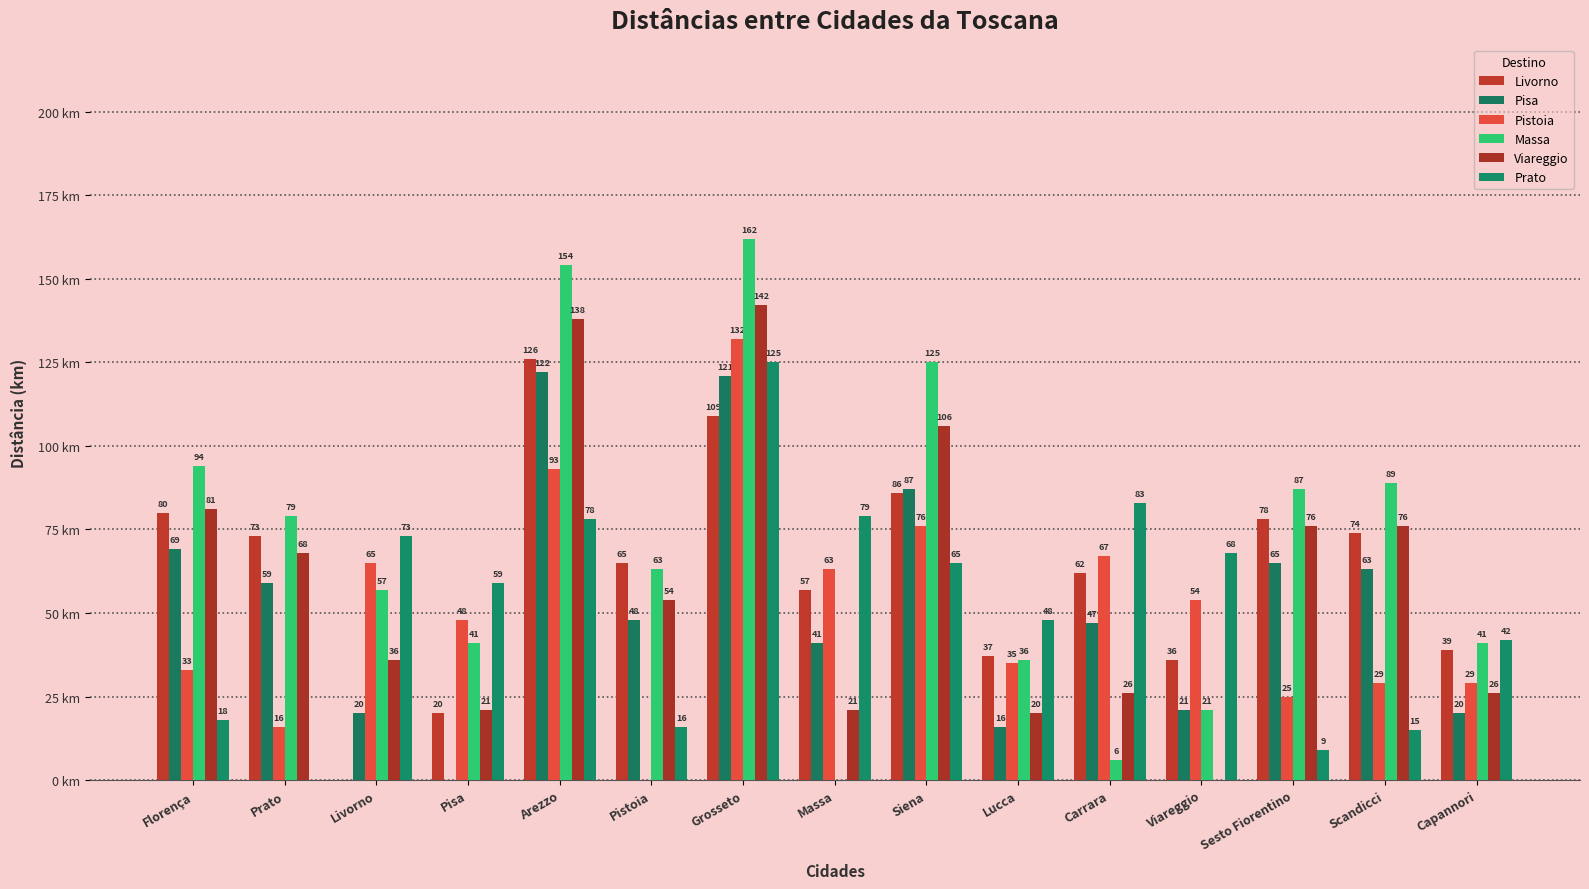

Does the chart contain stacked bars?

No